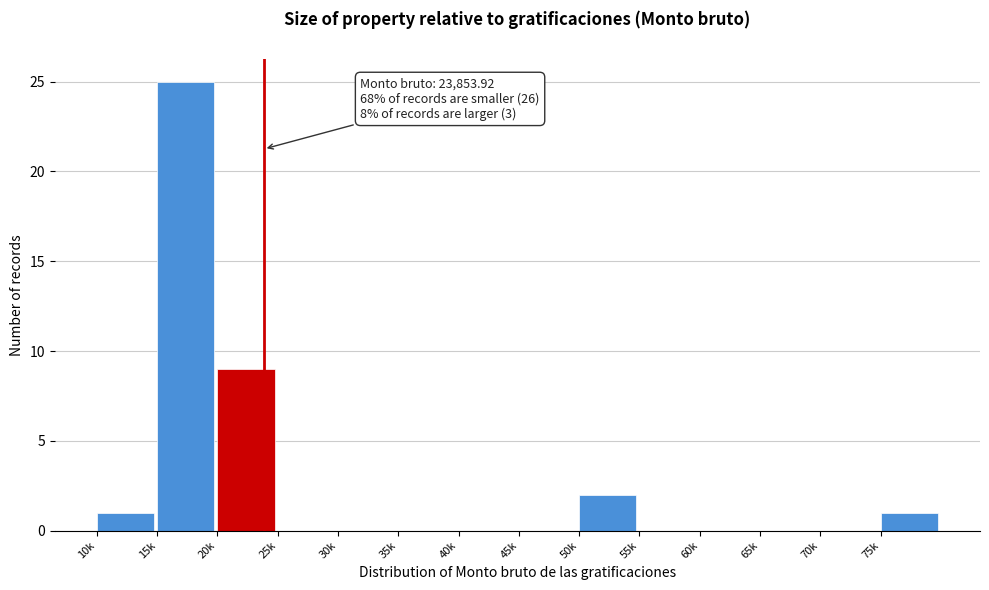

Reading left to right, transcribe all the data shown in this chart.

10k=1	15k=25	20k=9	25k=0	30k=0	35k=0	40k=0	45k=0	50k=2	55k=0	60k=0	65k=0	70k=0	75k=1